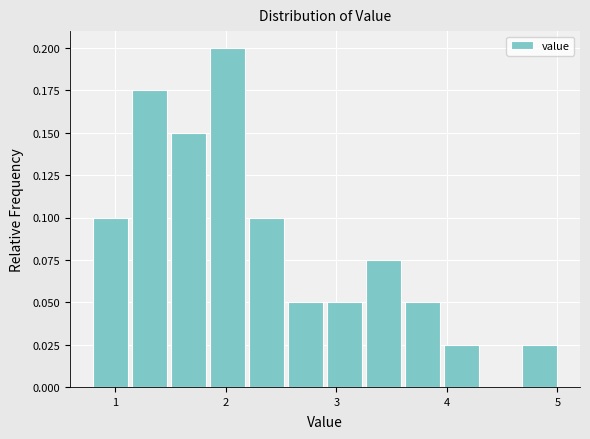

Read against the x-axis, roughly where is the centre of the tallest bar?

2.0